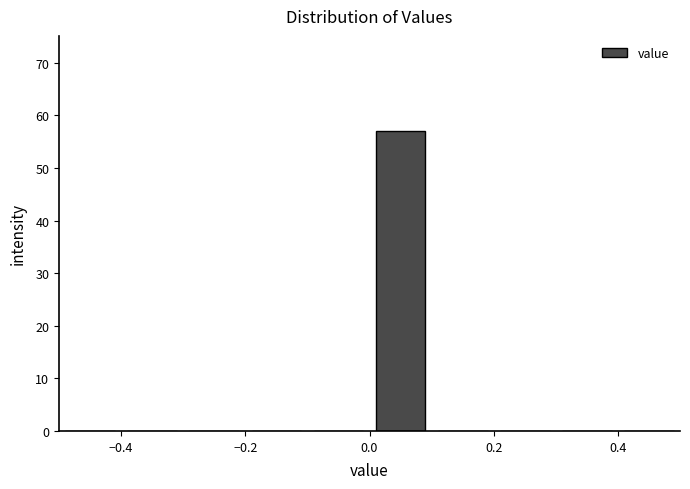

Which range on the x-axis has the tallest bar?

0.0 to 0.1